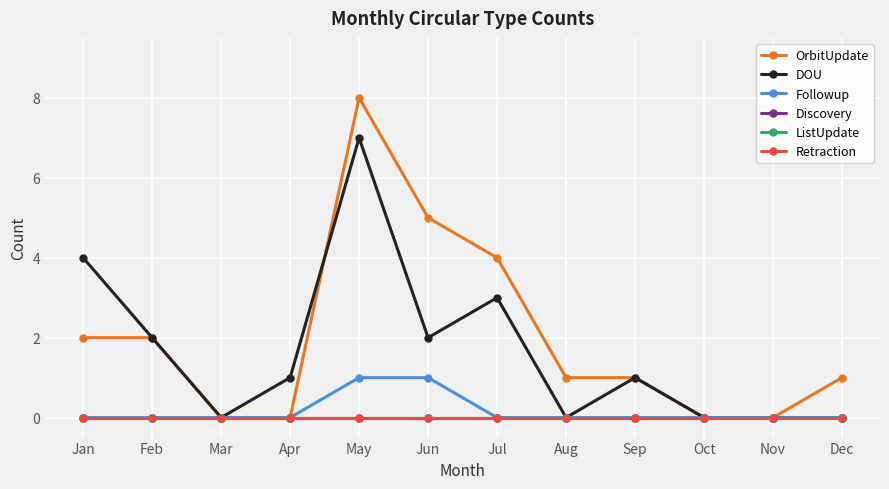

Does the chart have visible grid lines?

Yes